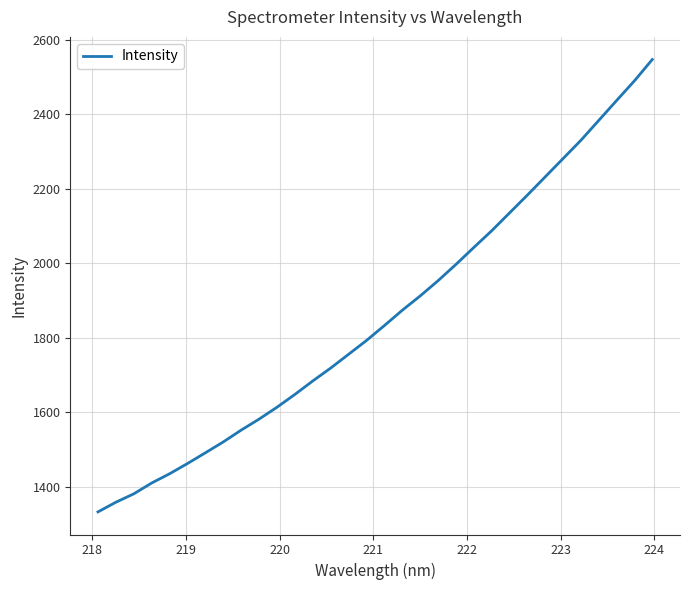

Reading right to left, list all the values displayed in this chart.

2547.2	2489.9	2436.9	2383.5	2330.1	2280.9	2231.8	2182.7	2134.8	2086.8	2042.0	1996.5	1952.8	1911.9	1873.5	1832.4	1792.4	1755.4	1718.4	1683.8	1647.7	1613.3	1581.5	1551.9	1520.2	1491.0	1462.2	1434.7	1409.9	1380.8	1358.3	1332.3